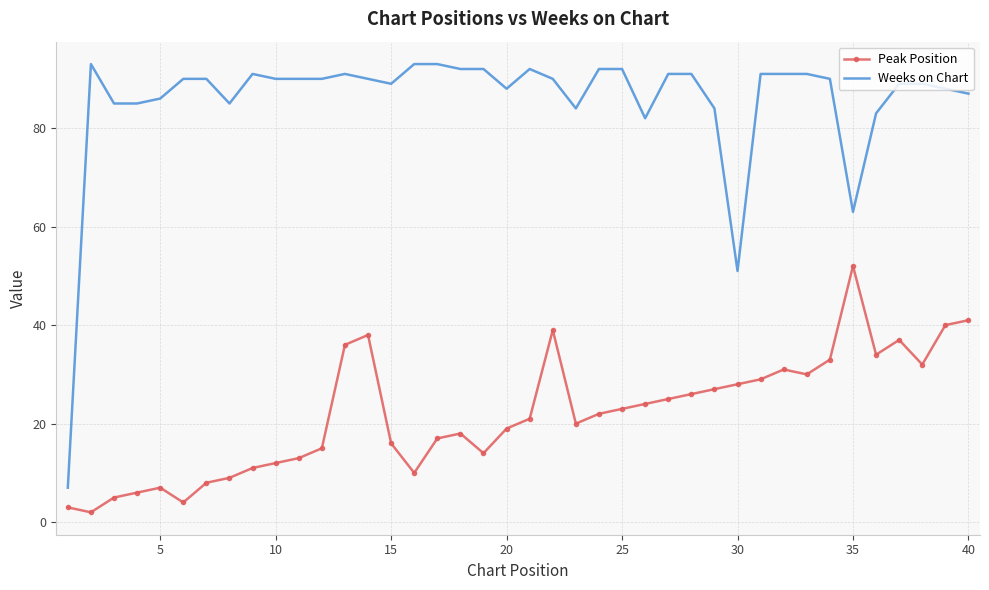

Rank the series by their maximum value, from lowest to highest.

Peak Position, Weeks on Chart